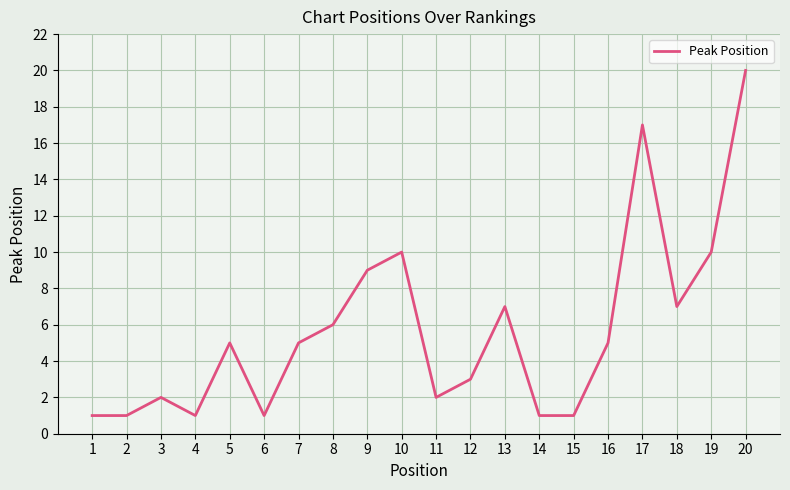

What is the change in value from 2 to 10?

+9